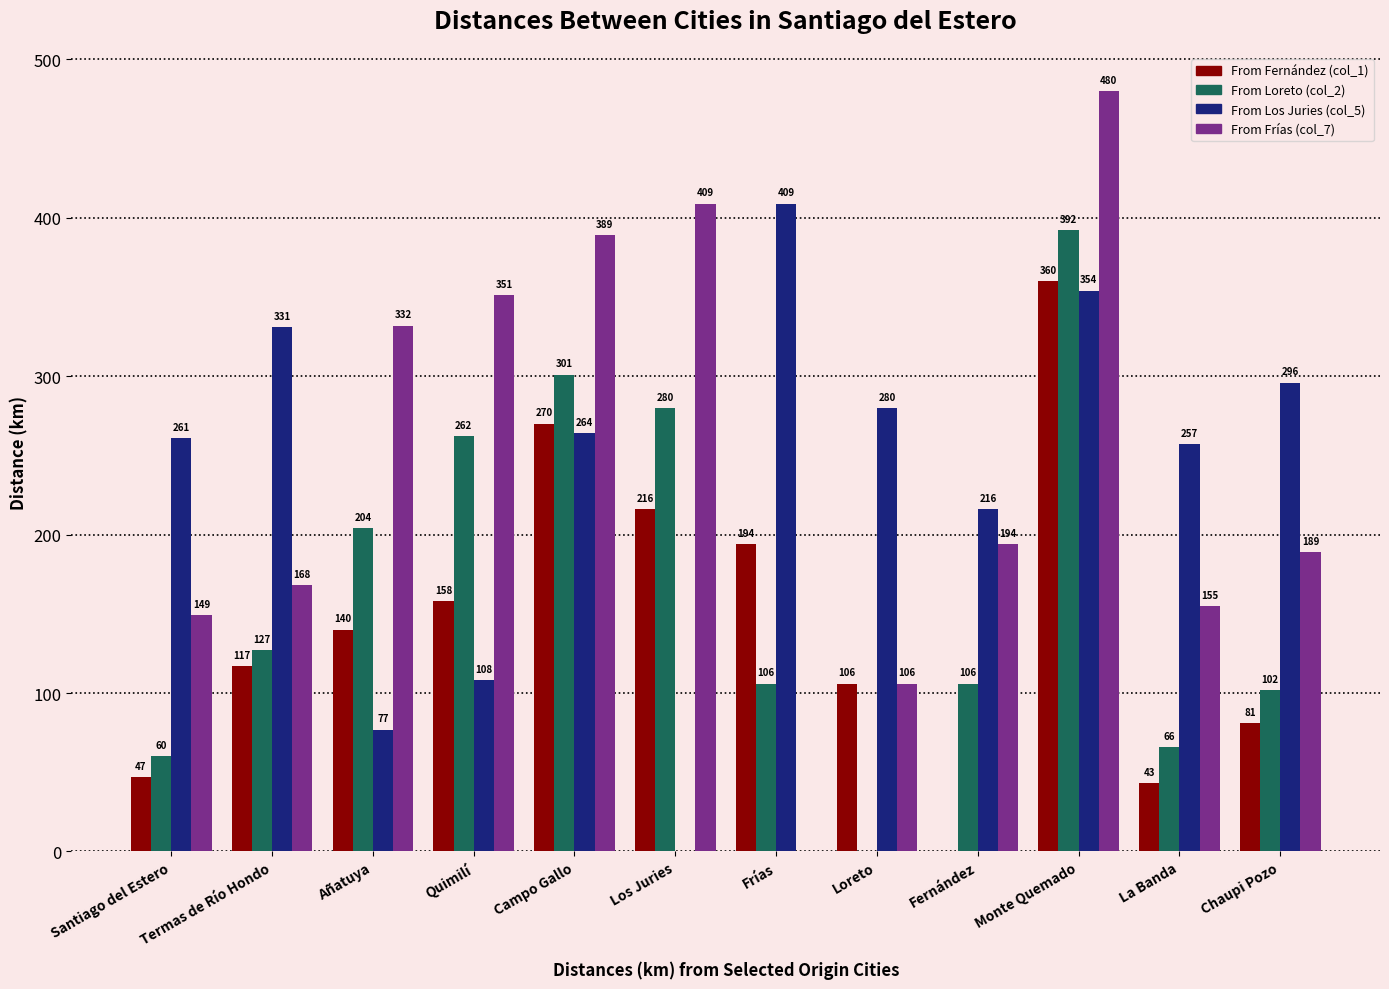

True or false: From Los Juries (col_5) has a value of 296 at Chaupi Pozo.

True